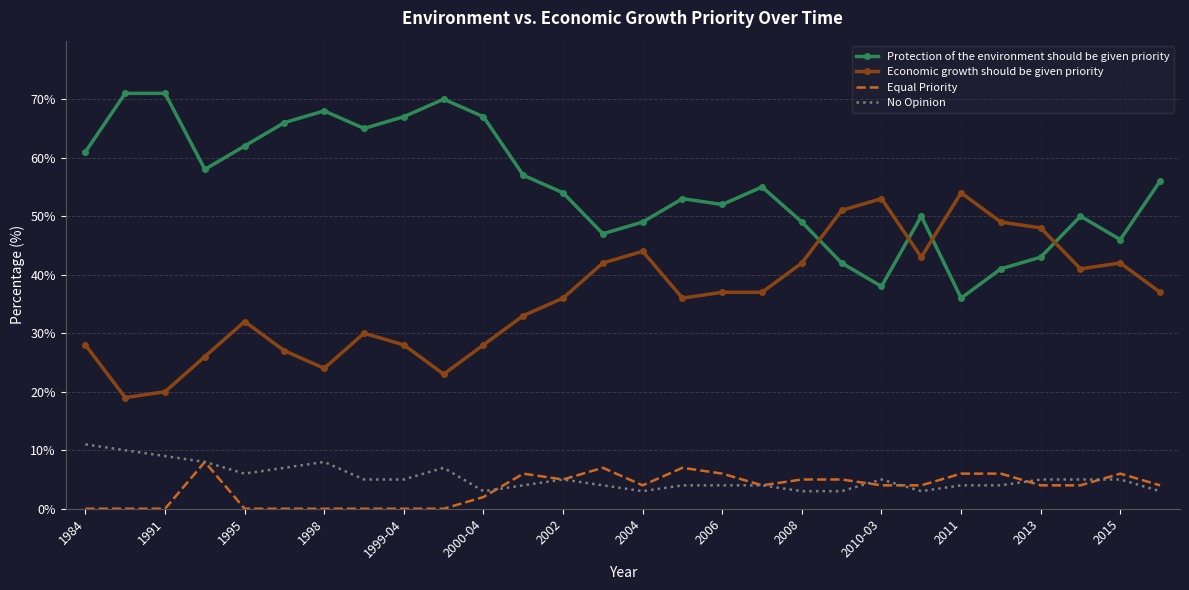

After their last crossing, which series has the higher values: No Opinion or Equal Priority?

Equal Priority